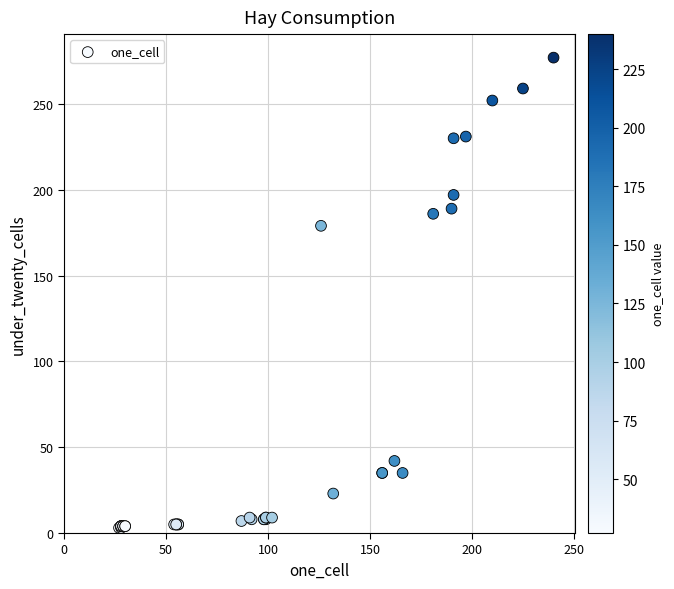

What Y value in the scatter plot is closest to 140?

179